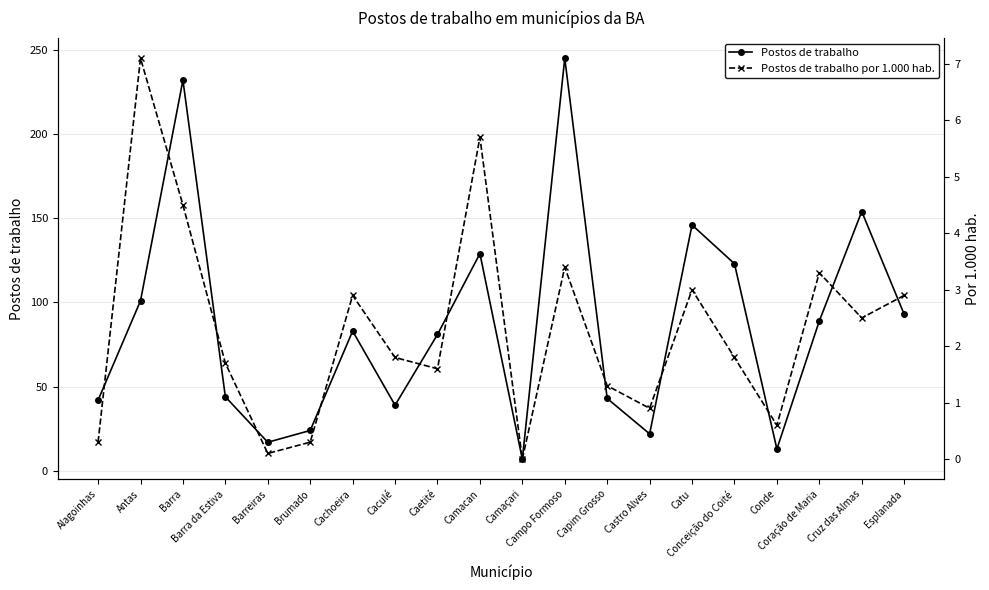

At which label is Postos de trabalho closest to 126?

Camacan